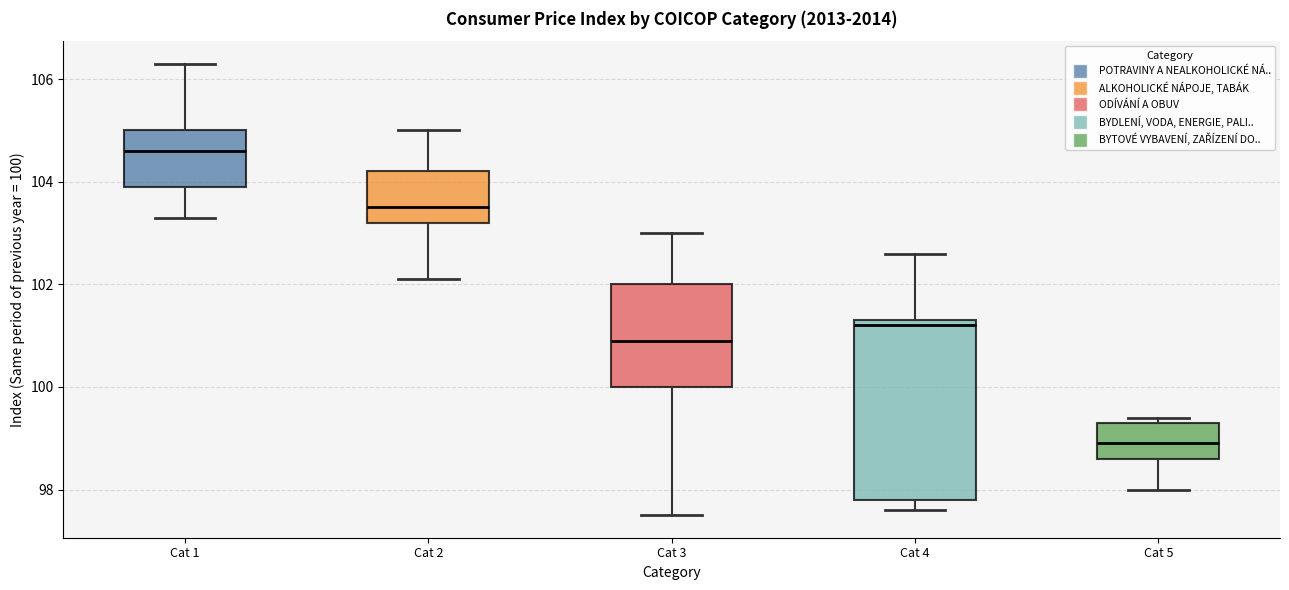

Where does the lower whisker of the box for Cat 2 end on the y-axis? The values are not printed on the chart, so give them approximately, as read against the axis.

102.2